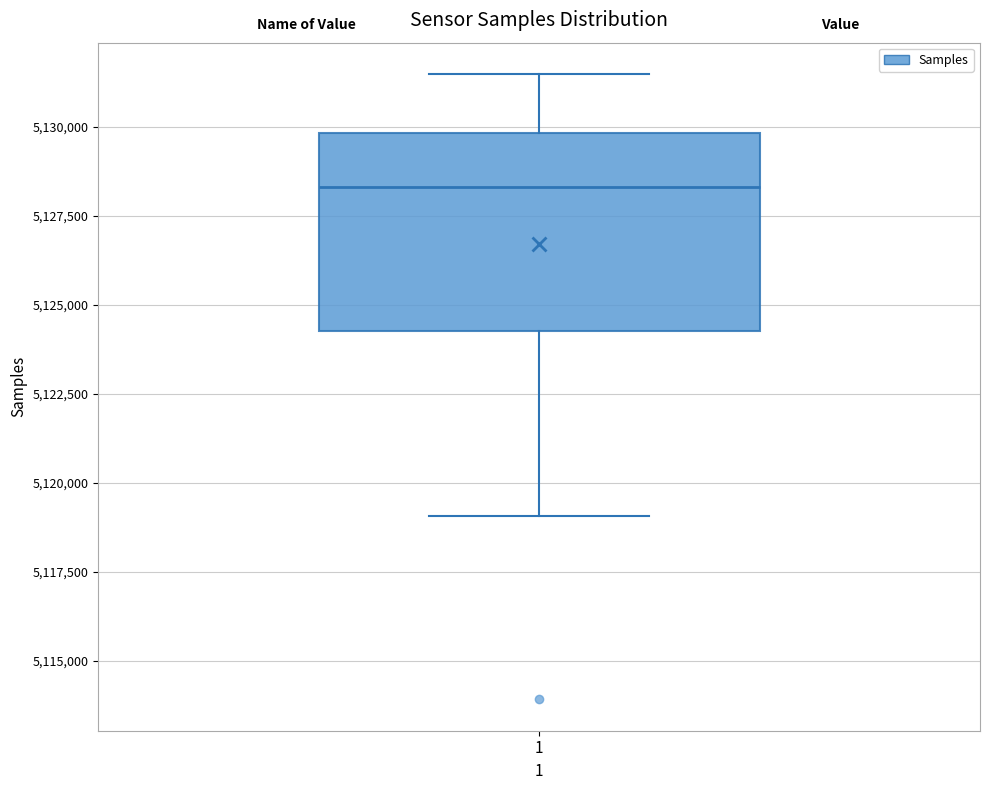

Where does the median line of the box at x = 1 sit on the y-axis? The values are not printed on the chart, so give them approximately, as read against the axis.

5128500